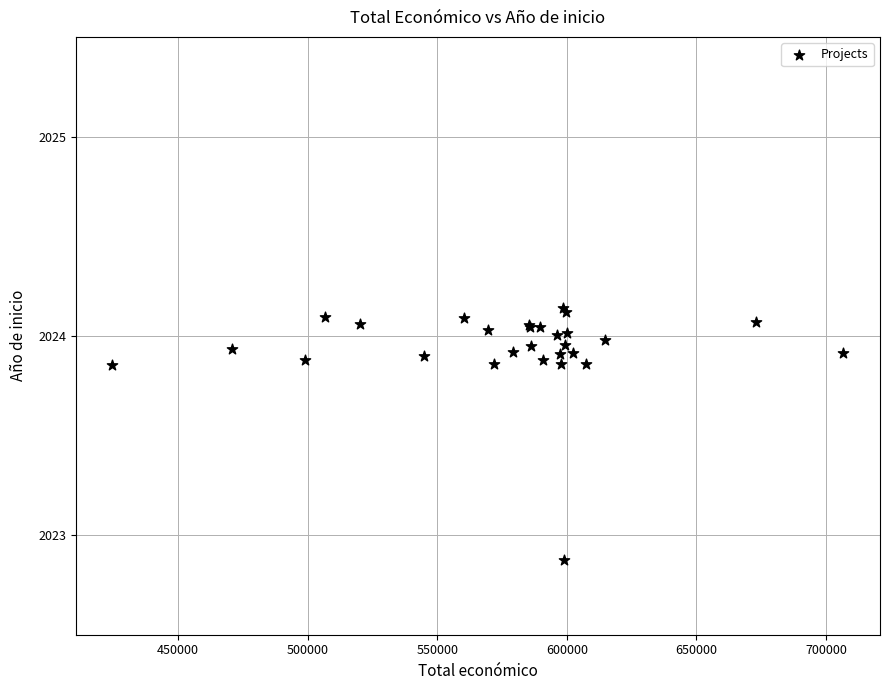

What Y value in the scatter plot is closest to 2023?

2022.9